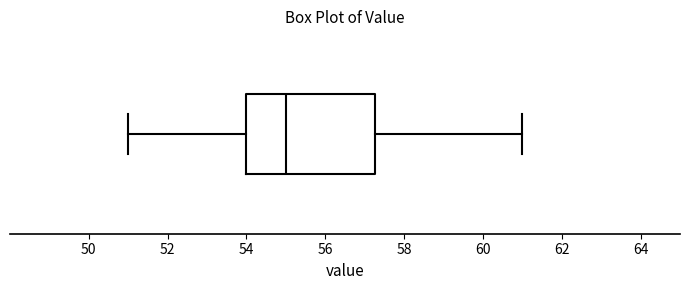

Transcribe this box plot: give where the median line is, the range the box spans, and where the two whiskers end, as read against the x-axis. The values are not printed on the chart, so give them approximately, as read against the axis.

median 55.0, box 54.0 to 57.2, whiskers 51.0 to 61.0